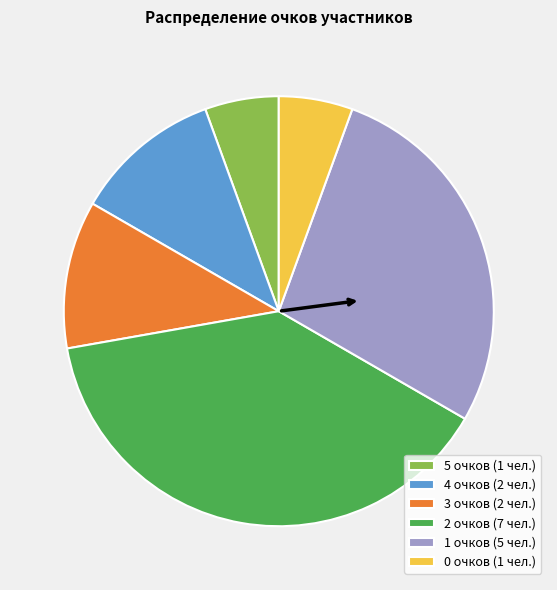

How many slices are in this pie chart?

6